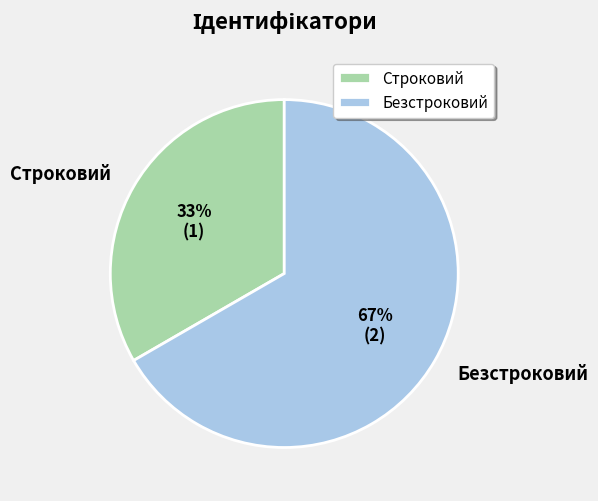

Between Строковий and Безстроковий, which is larger?

Безстроковий